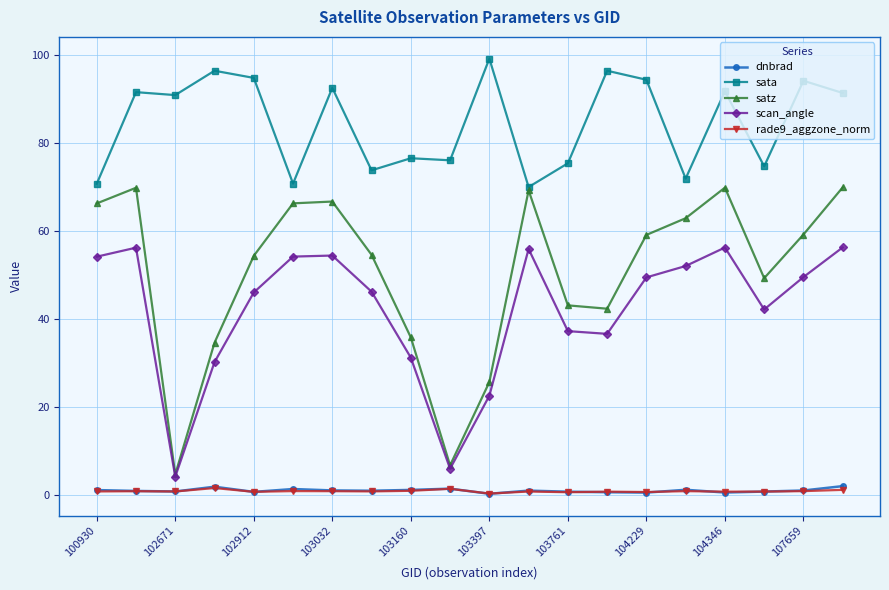

True or false: satz has more than 0 interior local peaks.

True